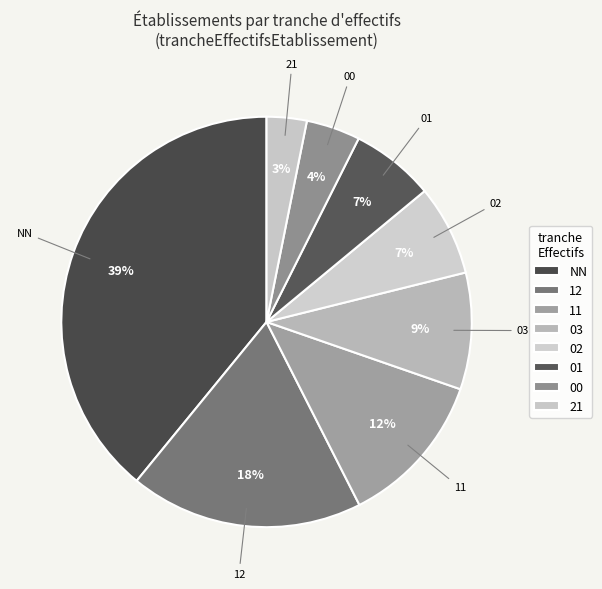

Count the number of slices in the pie.

8